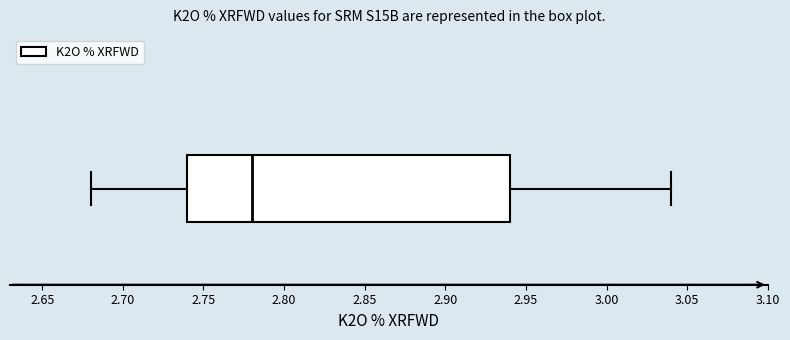

Transcribe this box plot: give where the median line is, the range the box spans, and where the two whiskers end, as read against the x-axis. The values are not printed on the chart, so give them approximately, as read against the axis.

median 2.78, box 2.74 to 2.94, whiskers 2.68 to 3.04